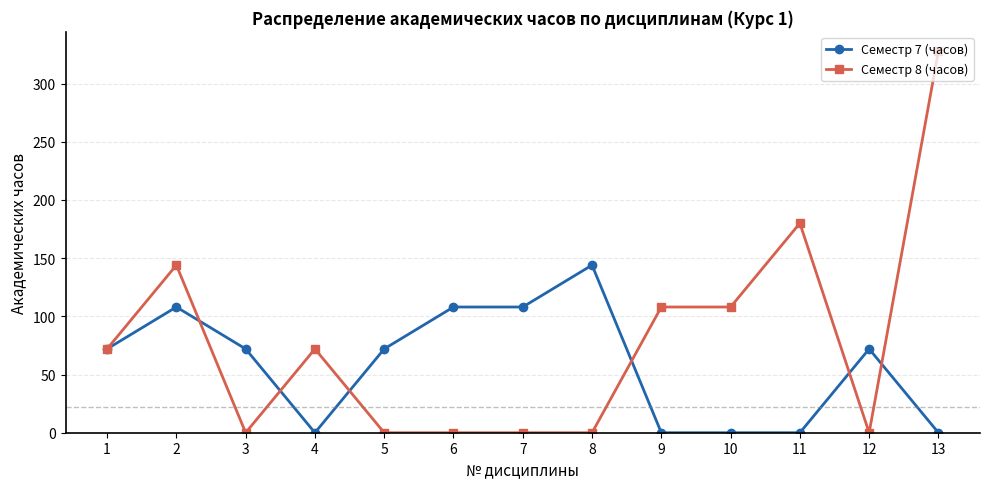

What is the maximum value shown in the chart?

328